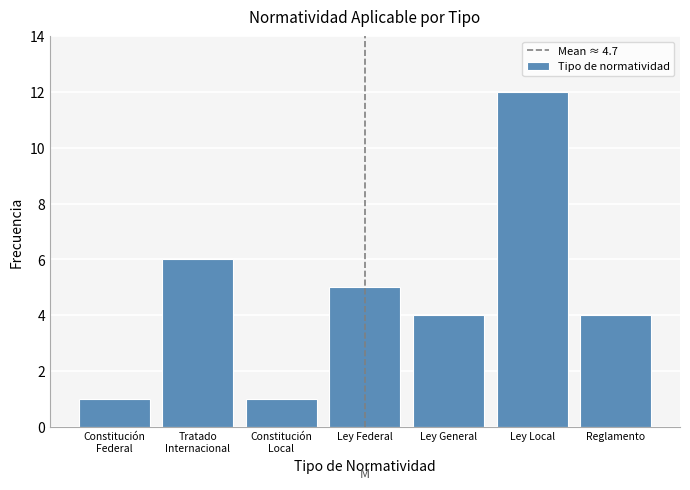

Reading left to right, list all the values displayed in this chart.

1	6	1	5	4	12	4